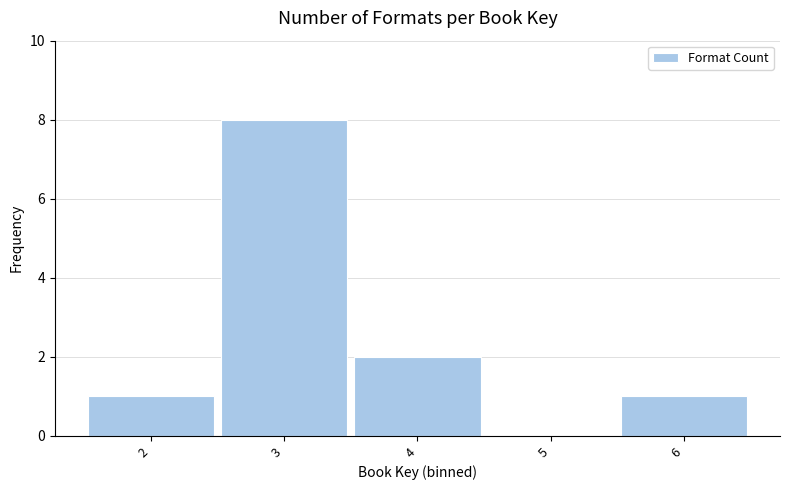

Reading left to right, what are all the values shown in this chart?

2=1	3=8	4=2	5=0	6=1